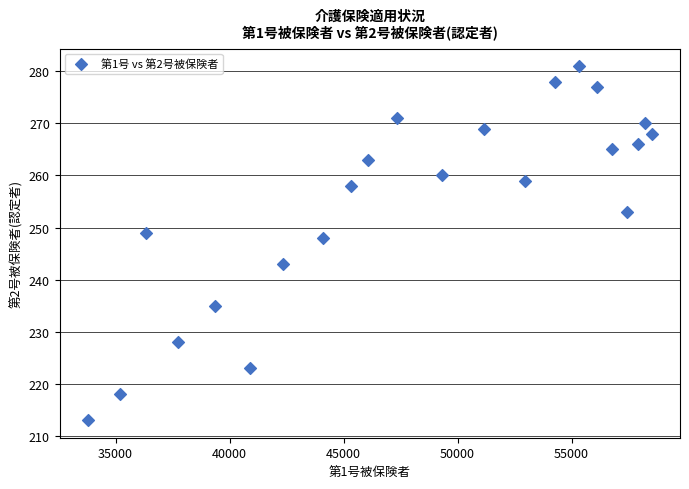

What is the range of Y values (max minus min)?

68